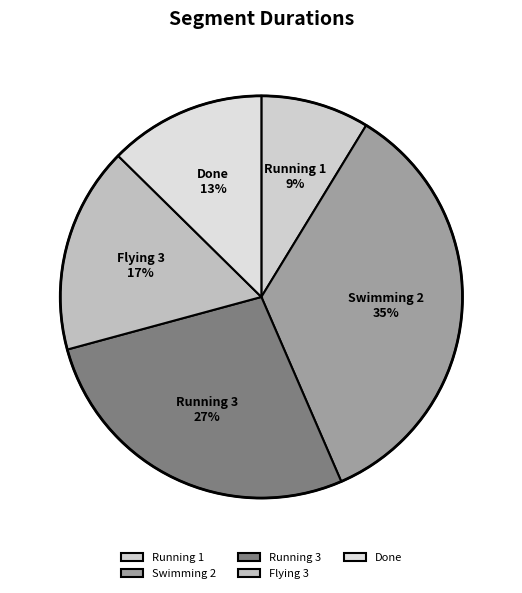

Does Running 3 account for over 50% of the chart?

No